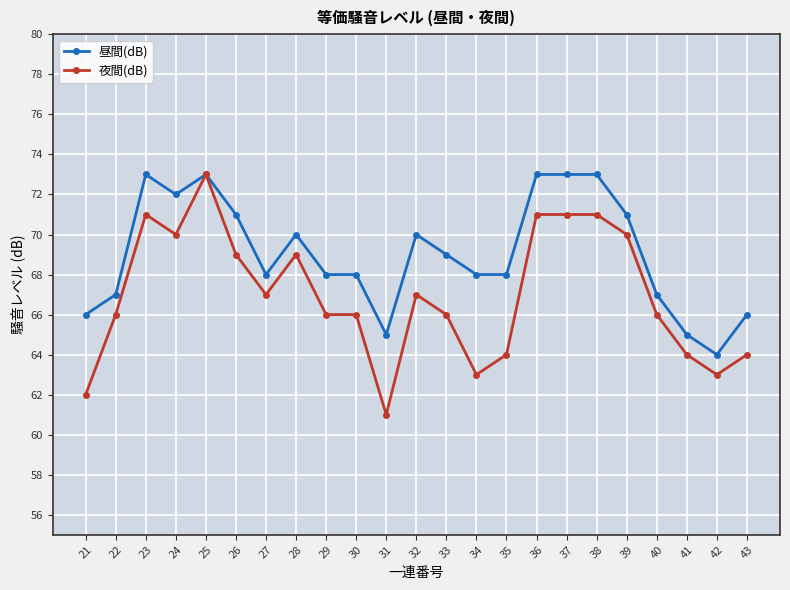

Where is the first local minimum for 昼間(dB)?

24